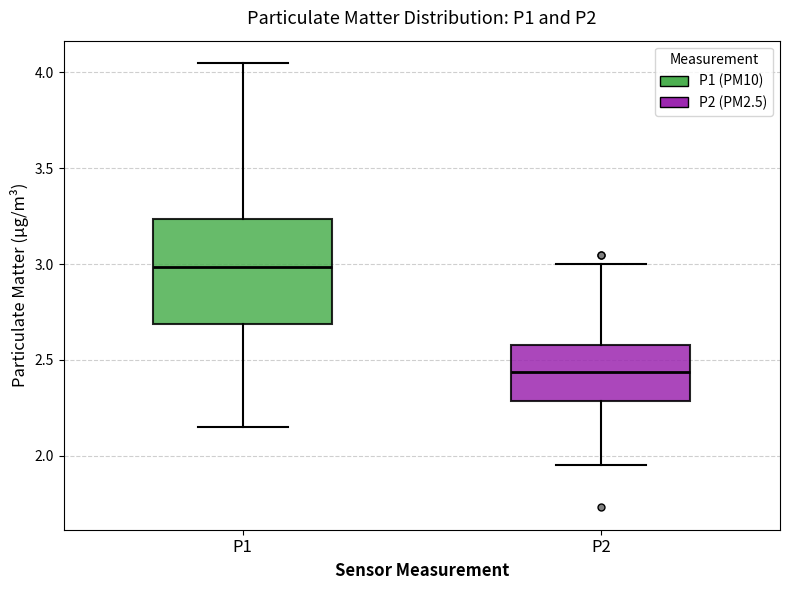

Which box has the lowest median line?

P2